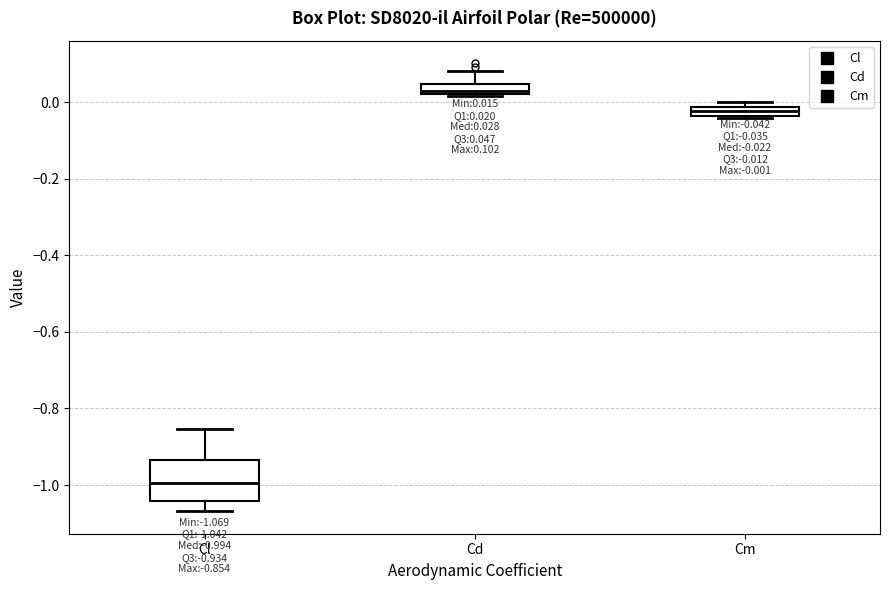

Which box is the tallest, from its lower edge to its upper edge?

Cl